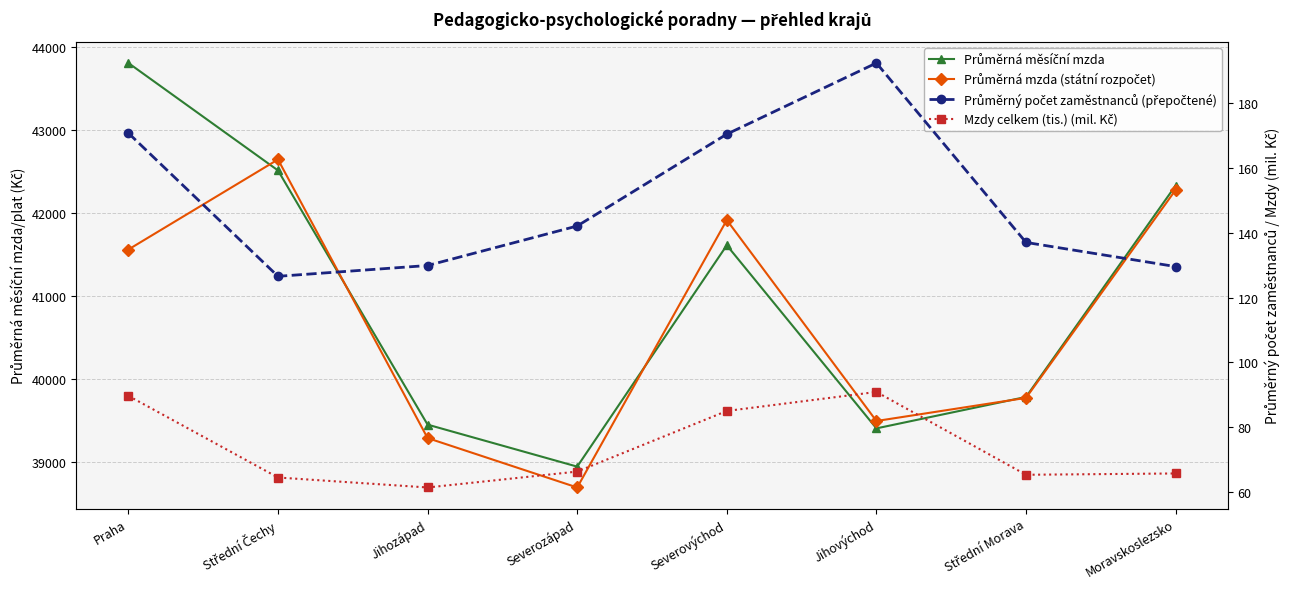

What is the minimum value for Průměrná měsíční mzda?

38950.1